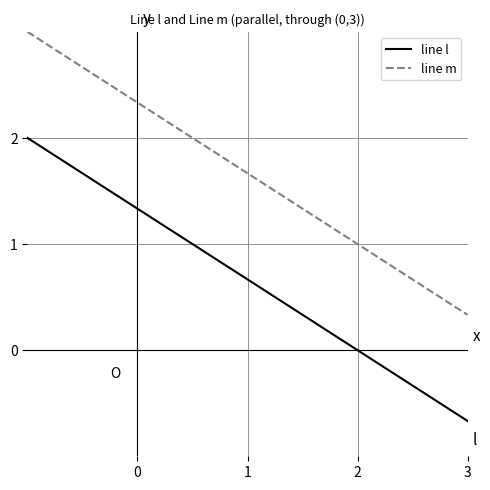

Which series has the largest total across all categories?

line m